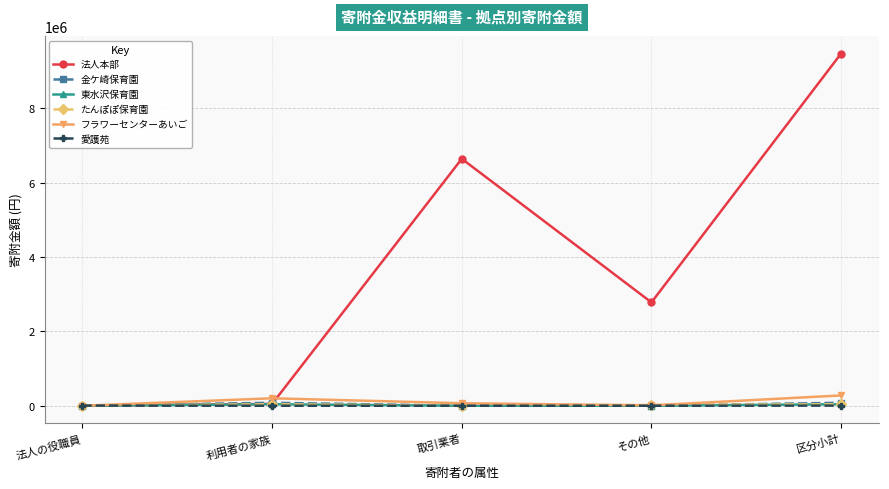

How many interior local peaks does the フラワーセンターあいご series have?

1